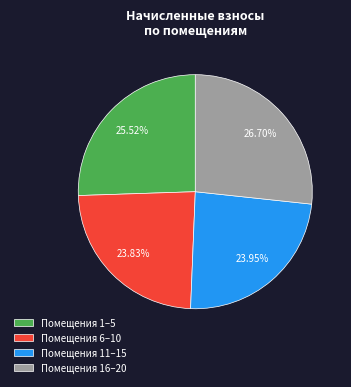

Do Помещения 1–5 and Помещения 16–20 together represent more than half of the pie?

Yes